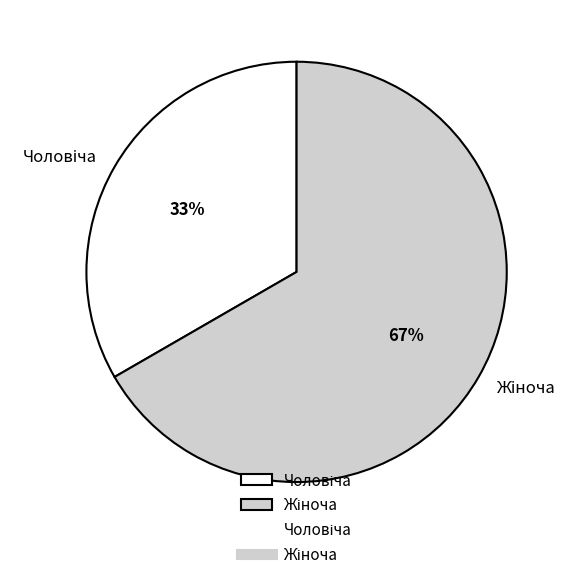

Does any single category account for the majority?

Yes